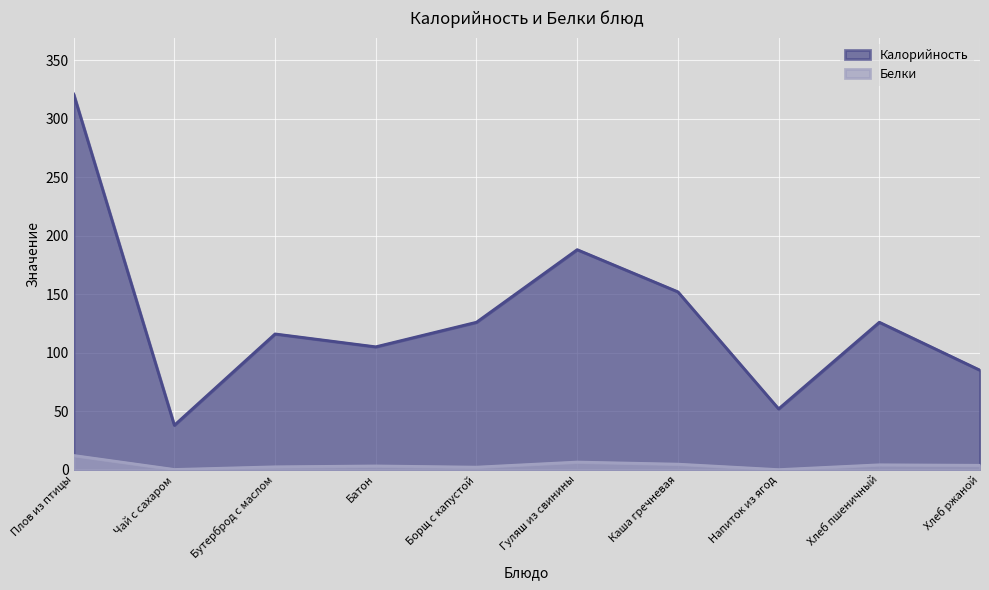

How many data points does each series have?

10